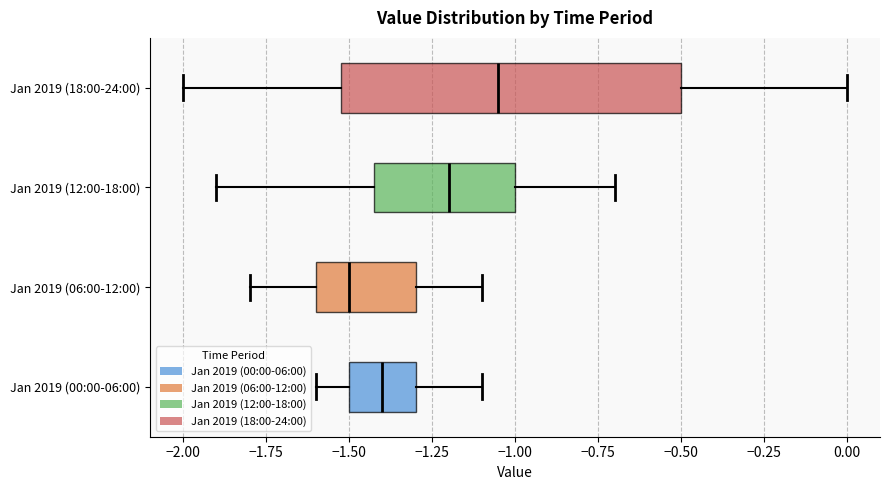

Where does the left whisker of the box for Jan 2019 (18:00-24:00) end on the x-axis? The values are not printed on the chart, so give them approximately, as read against the axis.

-2.00